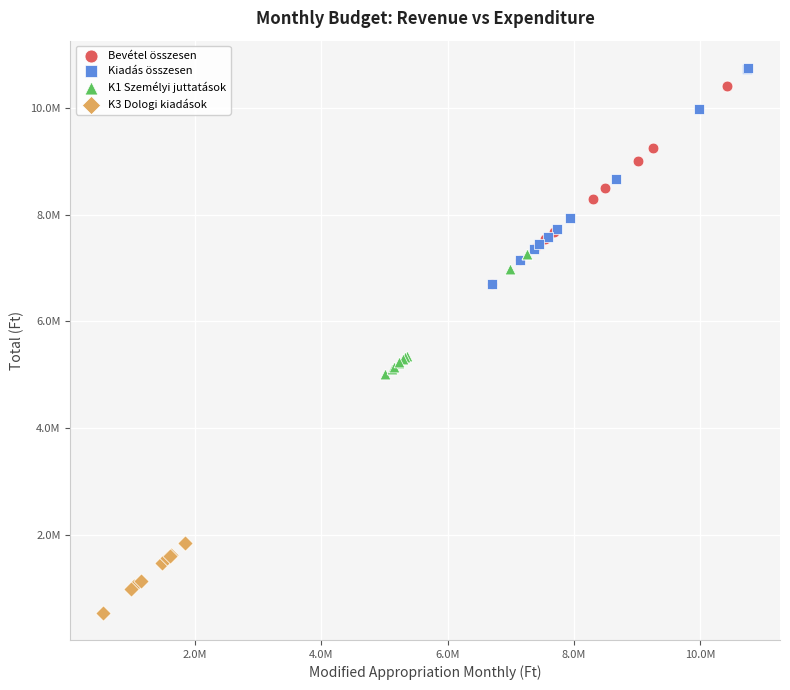

What are all the series names shown in the legend?

Bevétel összesen, Kiadás összesen, K1 Személyi juttatások, K3 Dologi kiadások